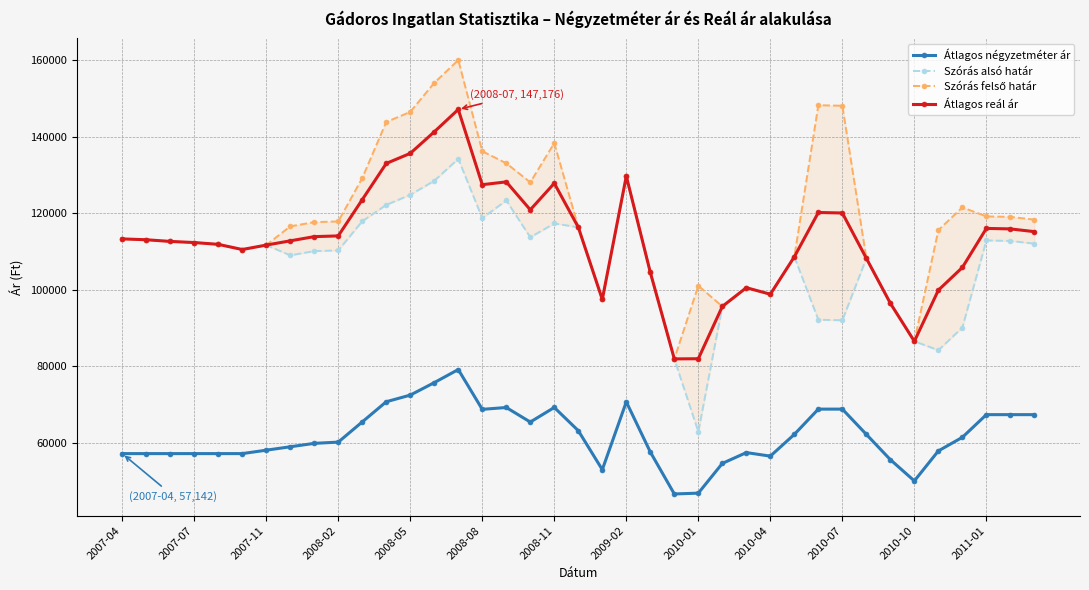

Is it true that Átlagos négyzetméter ár equals 67334 at 2011-01?

True